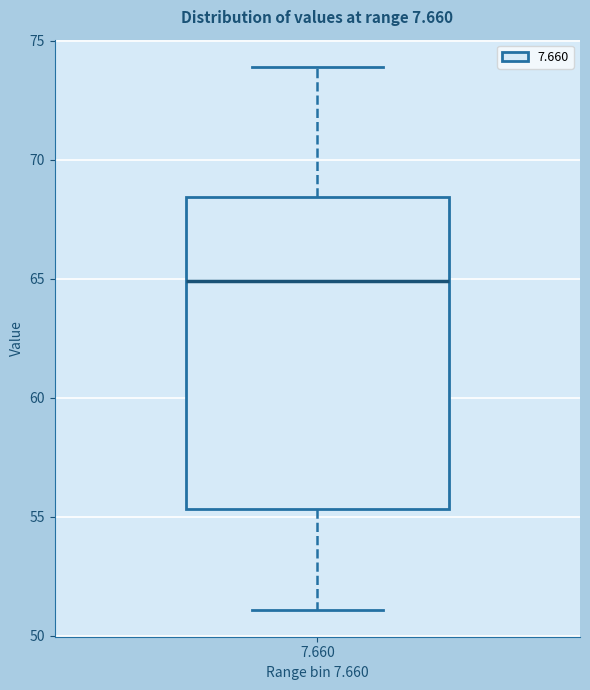

Read this box plot against the y-axis: the position of the median line, the range covered by the box, and the ends of both whiskers. The values are not printed on the chart, so give them approximately, as read against the axis.

median 65.0, box 55.5 to 68.5, whiskers 51.0 to 74.0